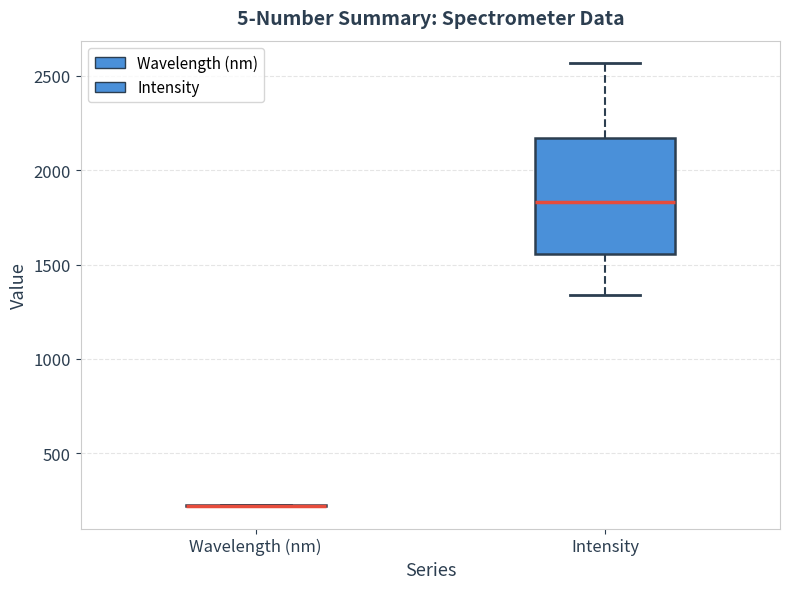

Reading left to right, transcribe this box plot: for each box, give where its median line is, the range the box spans, and where its two whiskers end, as read against the y-axis. The values are not printed on the chart, so give them approximately, as read against the axis.

Wavelength (nm): box collapsed to a line at 200, whiskers 200 to 200
Intensity: median 1850, box 1550 to 2150, whiskers 1350 to 2550